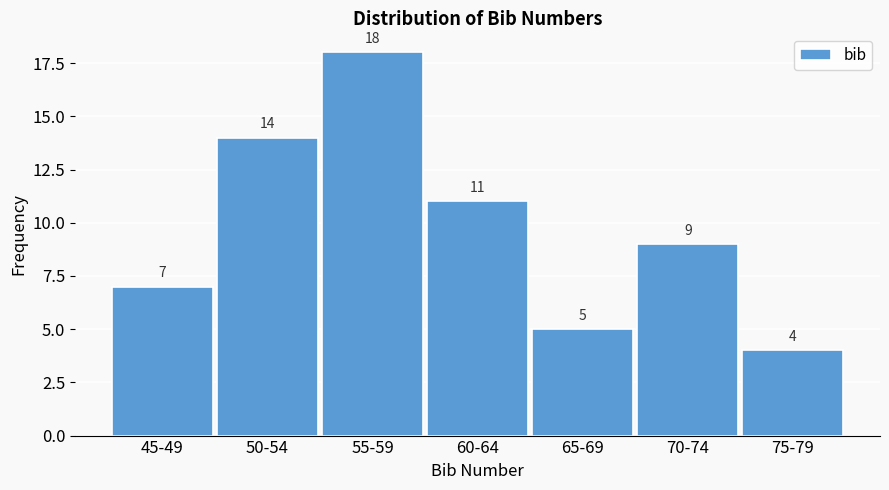

Reading left to right, what are all the values shown in this chart?

7	14	18	11	5	9	4